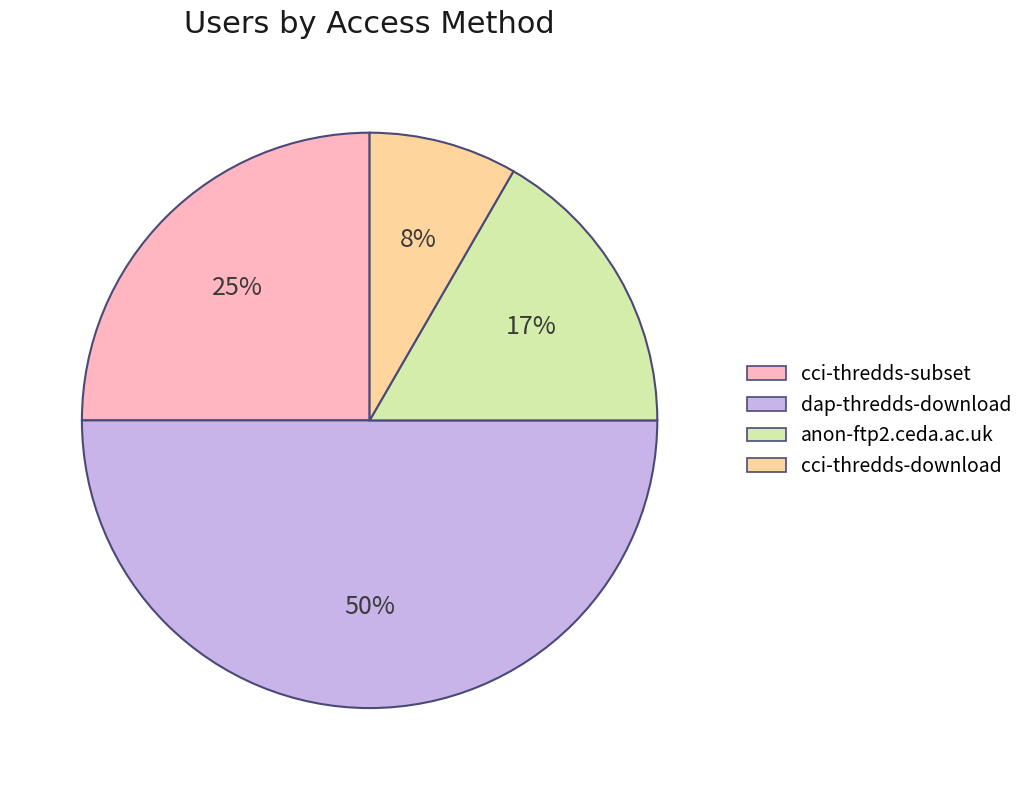

Which slice is the largest?

dap-thredds-download